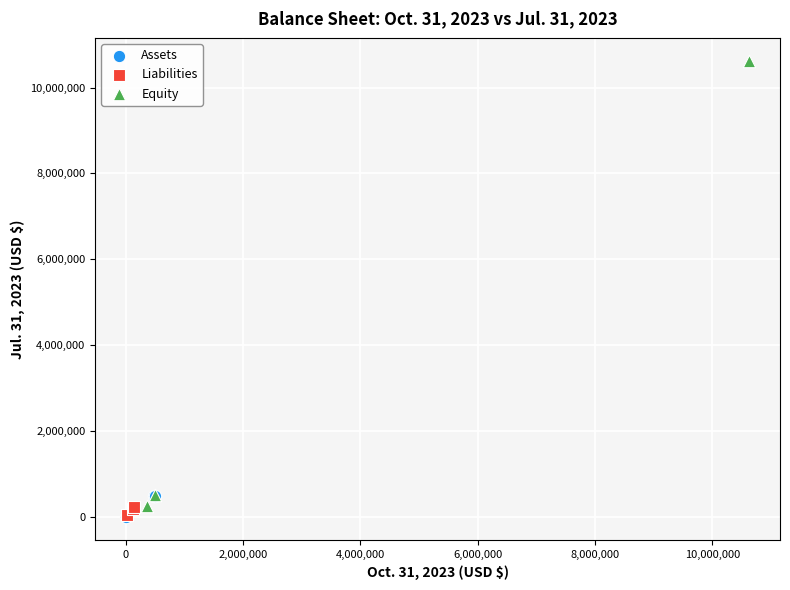

Which series has the largest Y range (max minus min)?

Equity